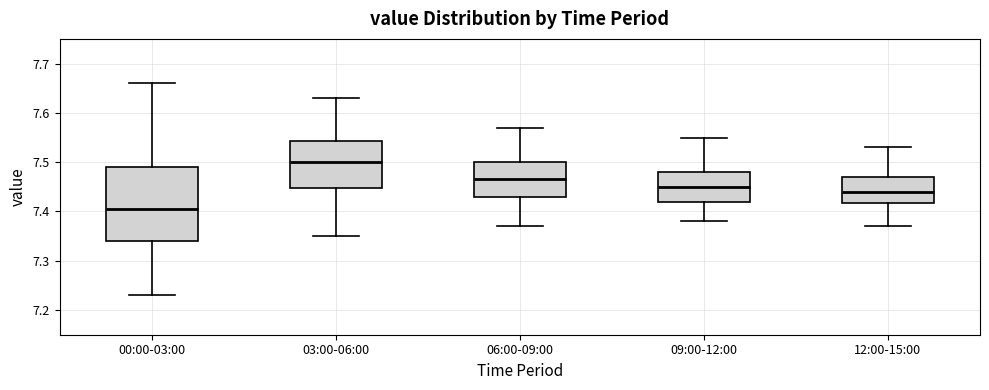

Where is the lower edge of the box for 03:00-06:00 on the y-axis? The values are not printed on the chart, so give them approximately, as read against the axis.

7.45